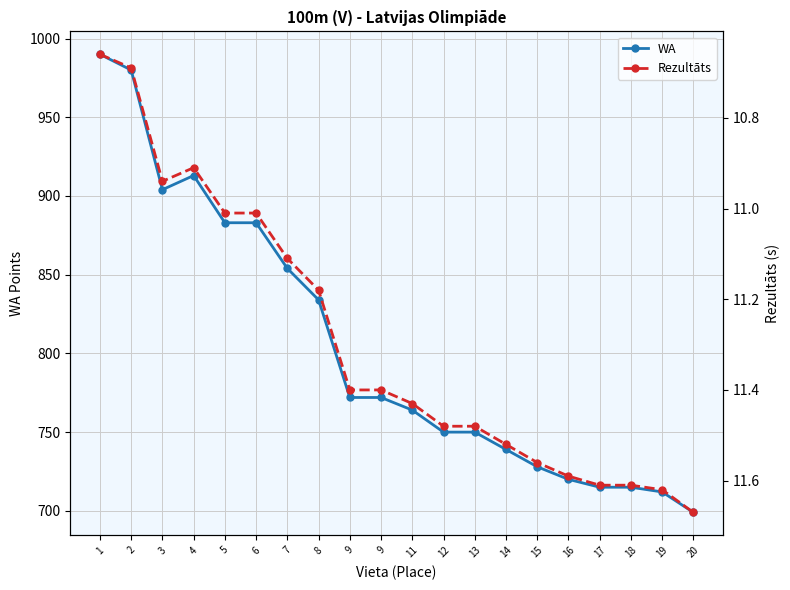

True or false: Rezultāts has a value of 10.9 at 3.

True